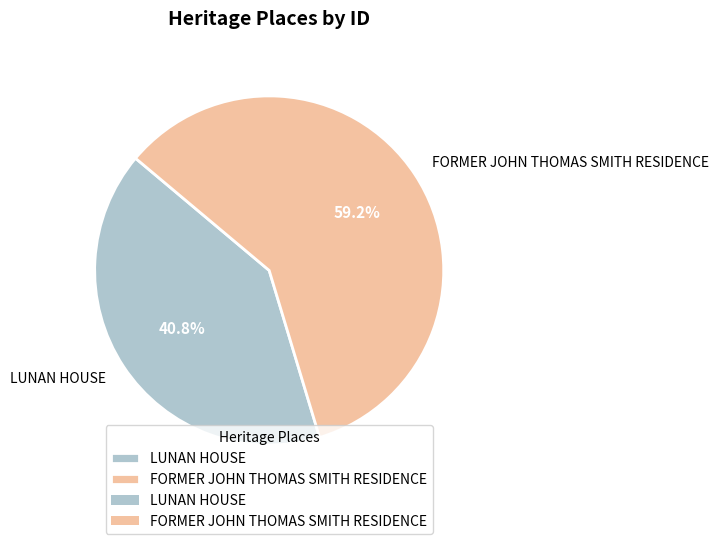

What is the ratio of the value at FORMER JOHN THOMAS SMITH RESIDENCE to the value at LUNAN HOUSE?

1.5